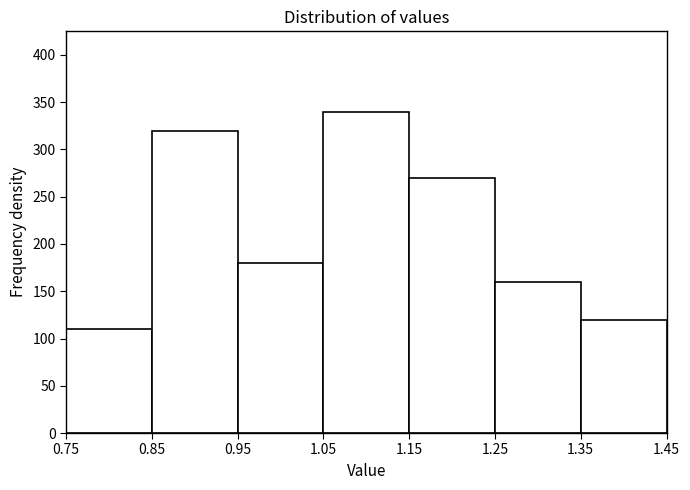

Reading left to right, list every bar in this chart as the range it spans on the x-axis followed by its height. The values are not printed on the chart, so give them approximately, as read against the axis.

0.75 to 0.85: 110
0.85 to 0.95: 320
0.95 to 1.05: 180
1.05 to 1.15: 340
1.15 to 1.25: 270
1.25 to 1.35: 160
1.35 to 1.45: 120